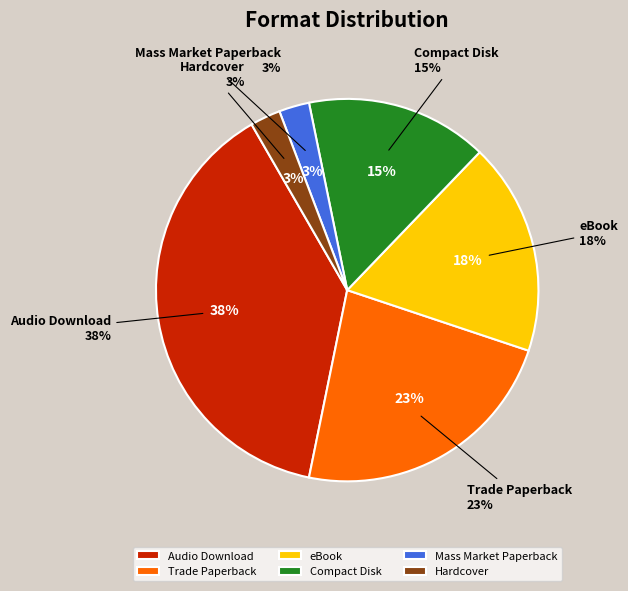

What is the smallest slice in the pie chart?

Hardcover